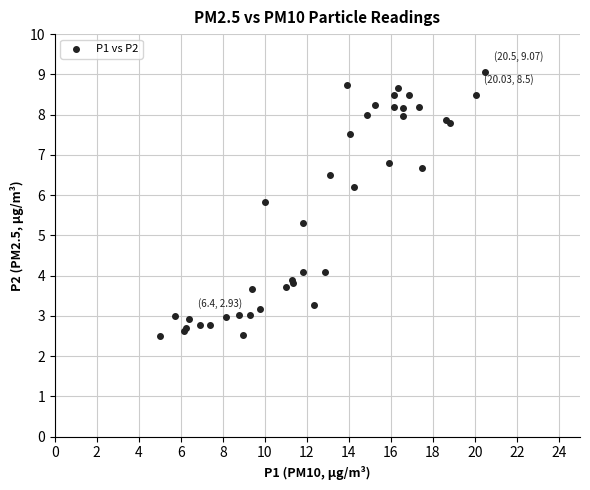

What Y value in the scatter plot is closest to 5?

5.3